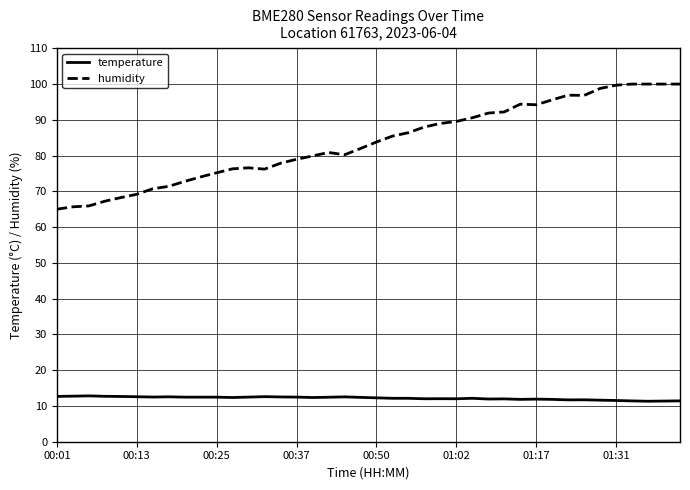

Rank the series by their maximum value, from highest to lowest.

humidity, temperature